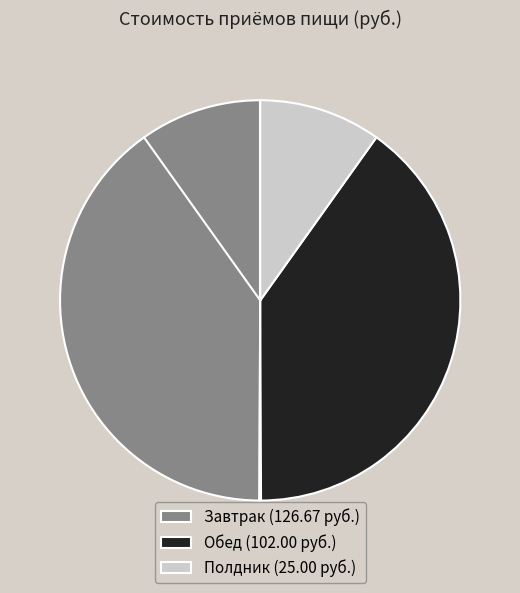

True or false: Обед accounts for 55% of the total.

False